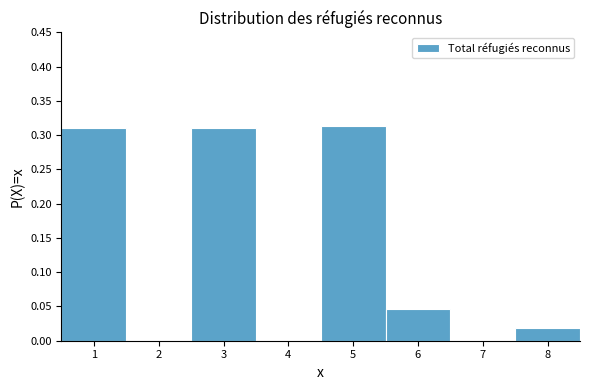

Reading left to right, transcribe this chart: for each bar, give the range it covers on the x-axis and its height. The values are not printed on the chart, so give them approximately, as read against the axis.

0.5 to 1.5: 0.310
1.5 to 2.5: 0
2.5 to 3.5: 0.310
3.5 to 4.5: 0
4.5 to 5.5: 0.315
5.5 to 6.5: 0.045
6.5 to 7.5: 0
7.5 to 8.5: 0.020